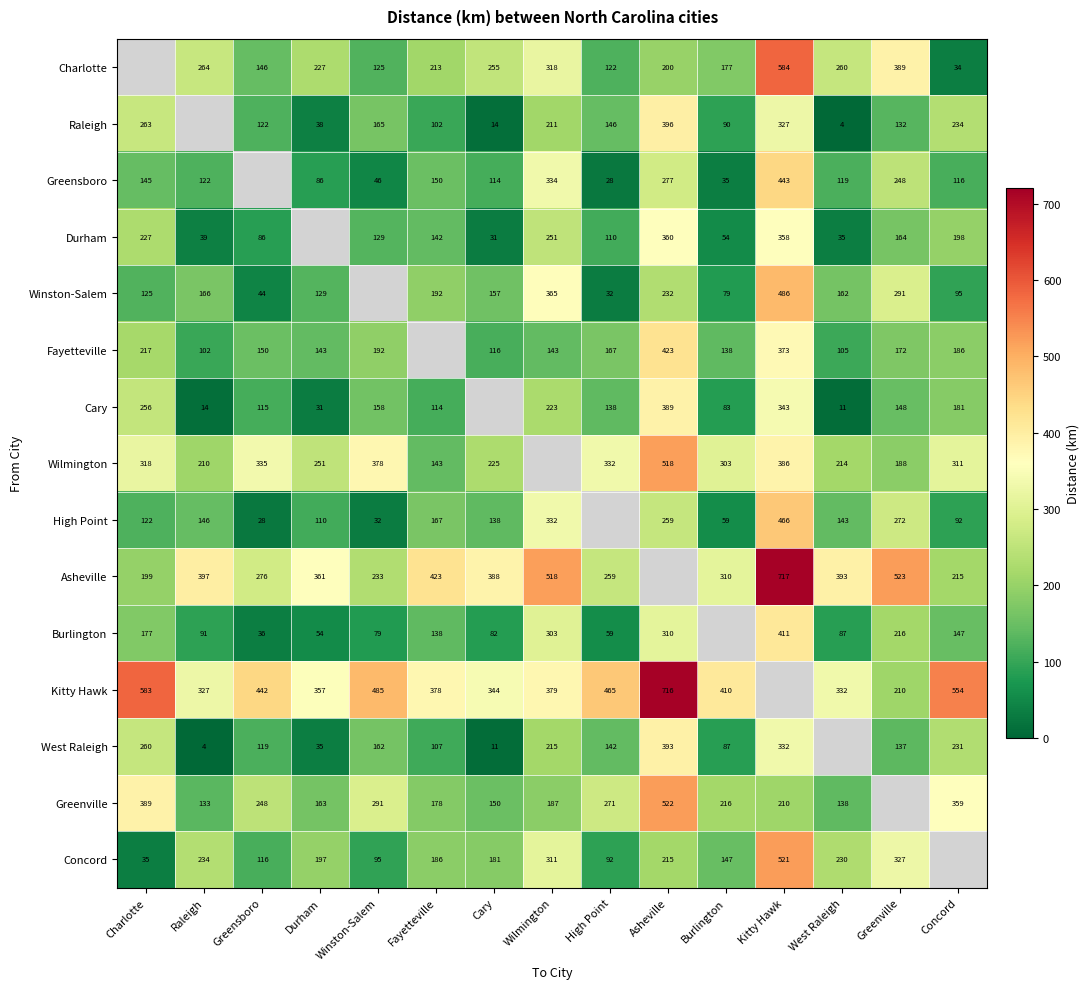

The Concord series shows 26.8 at Greensboro. True or false?

False